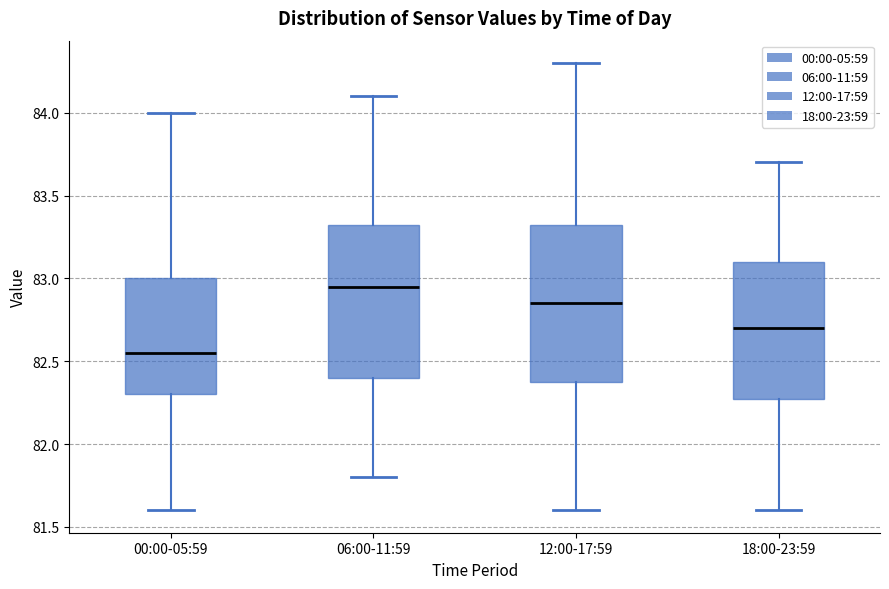

Reading left to right, transcribe this box plot: for each box, give where its median line is, the range the box spans, and where its two whiskers end, as read against the y-axis. The values are not printed on the chart, so give them approximately, as read against the axis.

00:00-05:59: median 82.55, box 82.30 to 83.00, whiskers 81.60 to 84.00
06:00-11:59: median 82.95, box 82.40 to 83.35, whiskers 81.80 to 84.10
12:00-17:59: median 82.85, box 82.40 to 83.35, whiskers 81.60 to 84.30
18:00-23:59: median 82.70, box 82.30 to 83.10, whiskers 81.60 to 83.70